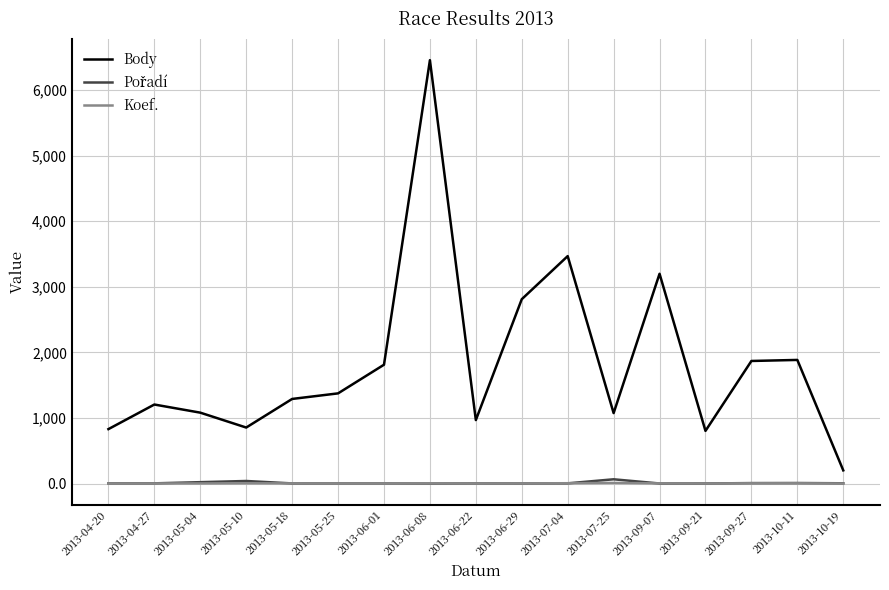

How many lines are shown in the chart?

3